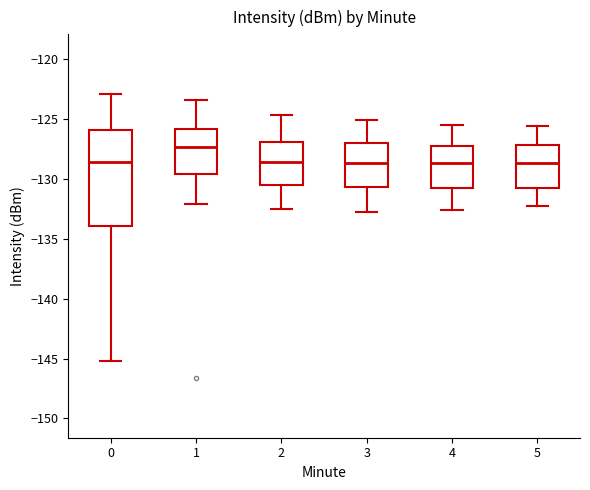

Which box has the highest median line?

1